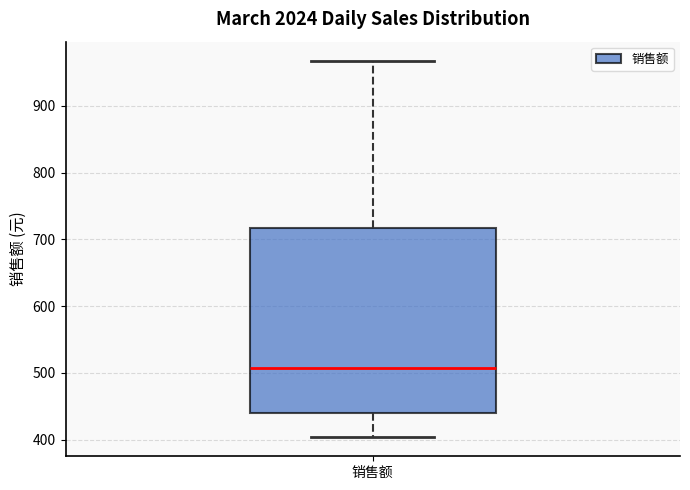

Transcribe this box plot: give where the median line is, the range the box spans, and where the two whiskers end, as read against the y-axis. The values are not printed on the chart, so give them approximately, as read against the axis.

median 510, box 440 to 720, whiskers 400 to 970